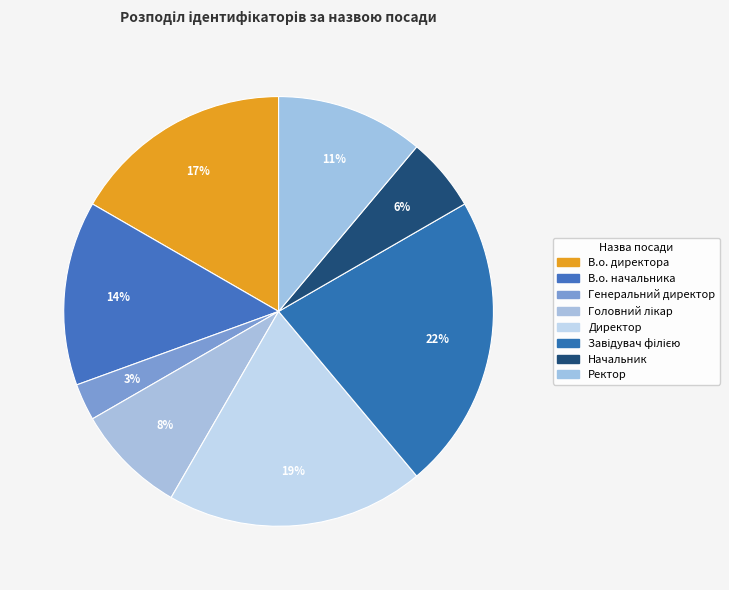

How many segments does this pie chart have?

8